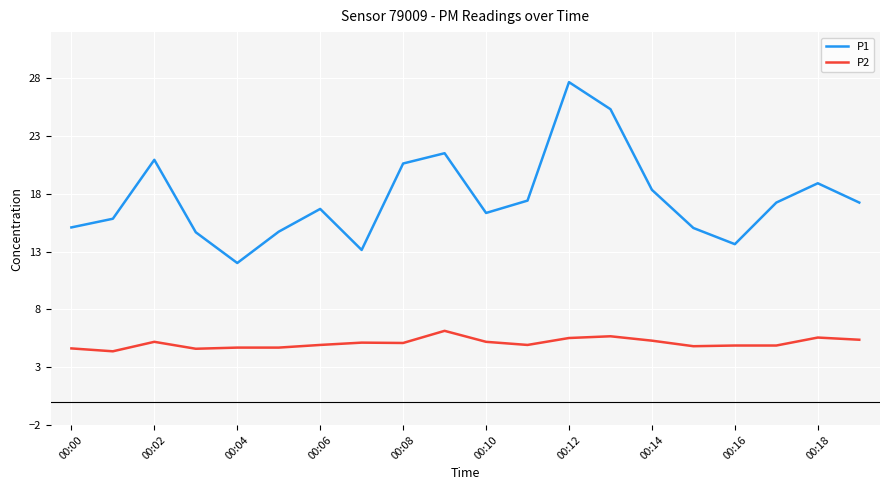

What is the difference between the maximum and minimum values in the P2 series?

1.8